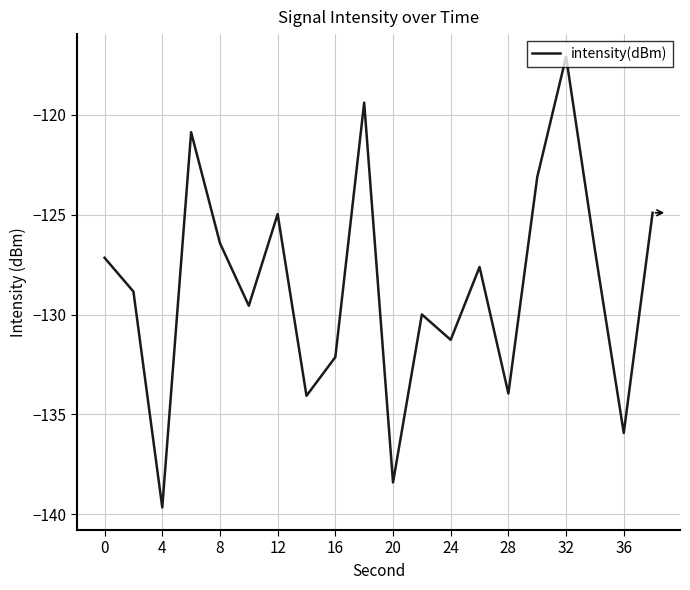

What is the difference between the maximum and minimum values?

22.6